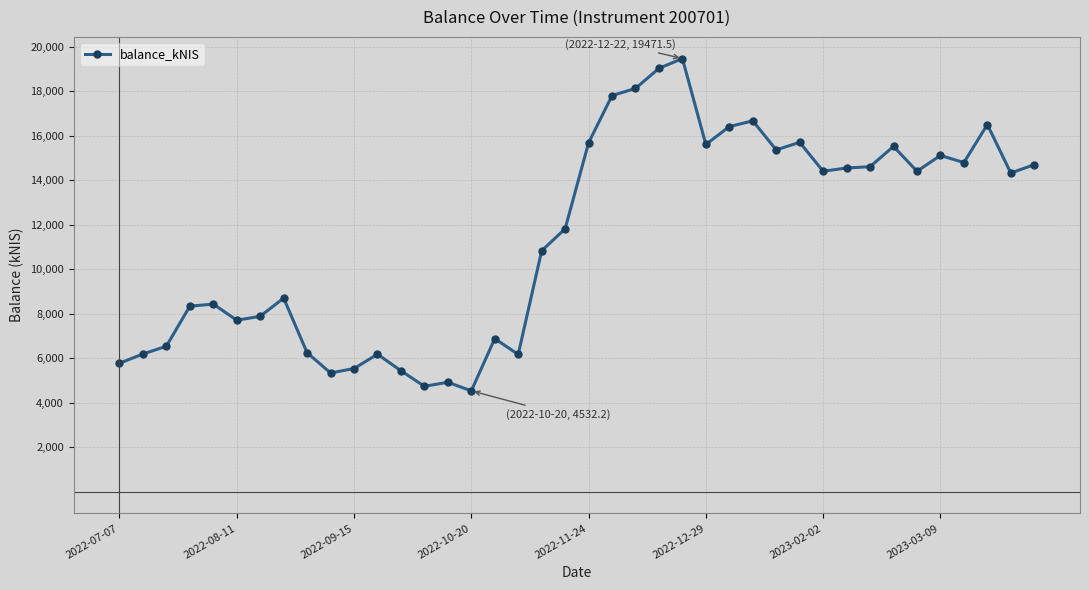

What is the value of the 13th point from the left?

5435.5